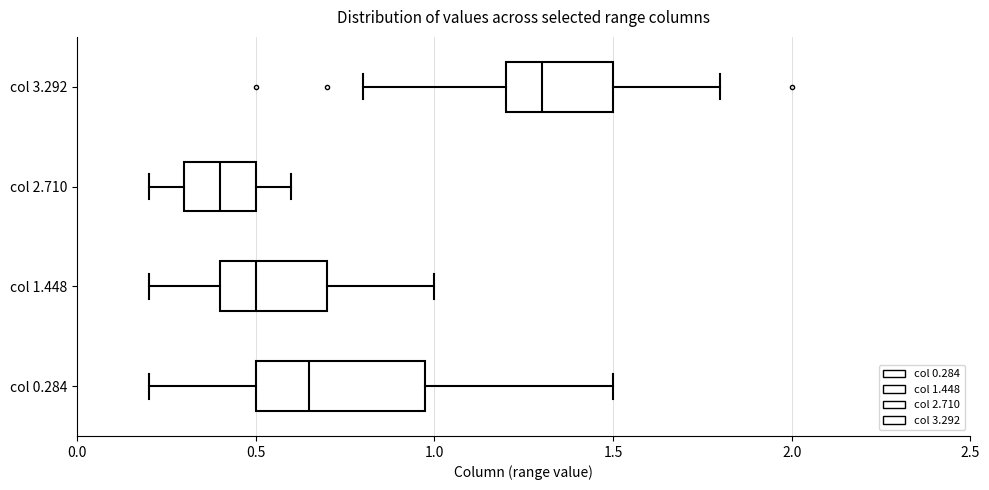

Comparing the boxes themselves (not the whiskers), which one is the widest?

col 0.284